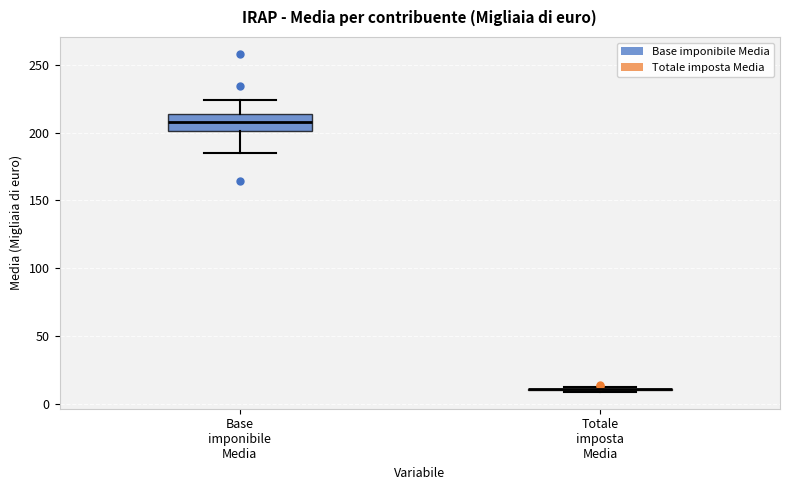

Reading left to right, read every box against the y-axis: the position of its median line, the range the box covers, and the ends of its whiskers. The values are not printed on the chart, so give them approximately, as read against the axis.

Base imponibile Media: median 210, box 200 to 215, whiskers 185 to 225
Totale imposta Media: box collapsed to a line at 10, whiskers 10 to 10